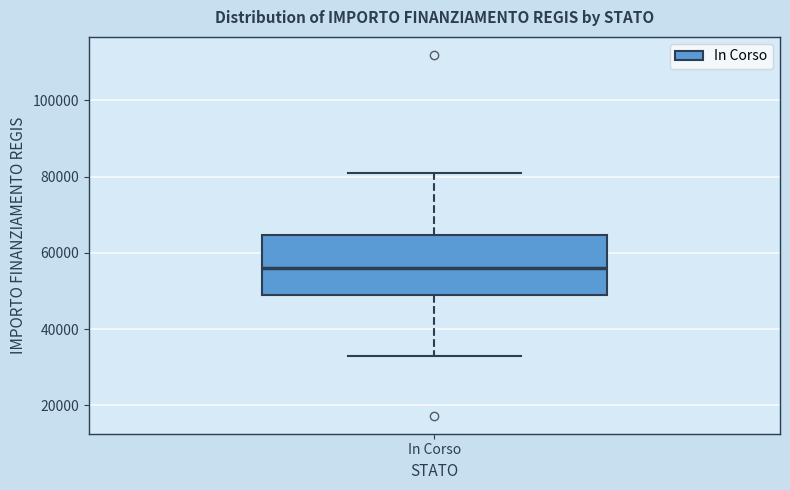

Transcribe this box plot: give where the median line is, the range the box spans, and where the two whiskers end, as read against the y-axis. The values are not printed on the chart, so give them approximately, as read against the axis.

median 56000, box 50000 to 64000, whiskers 32000 to 80000